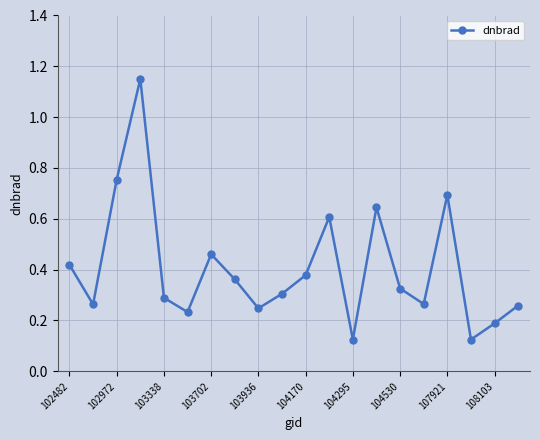

How many series are shown in this chart?

1